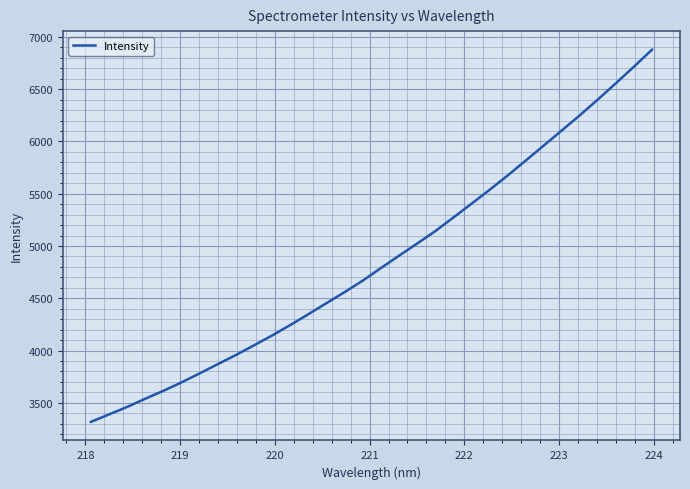

What is the difference between the maximum and minimum values?

3559.3